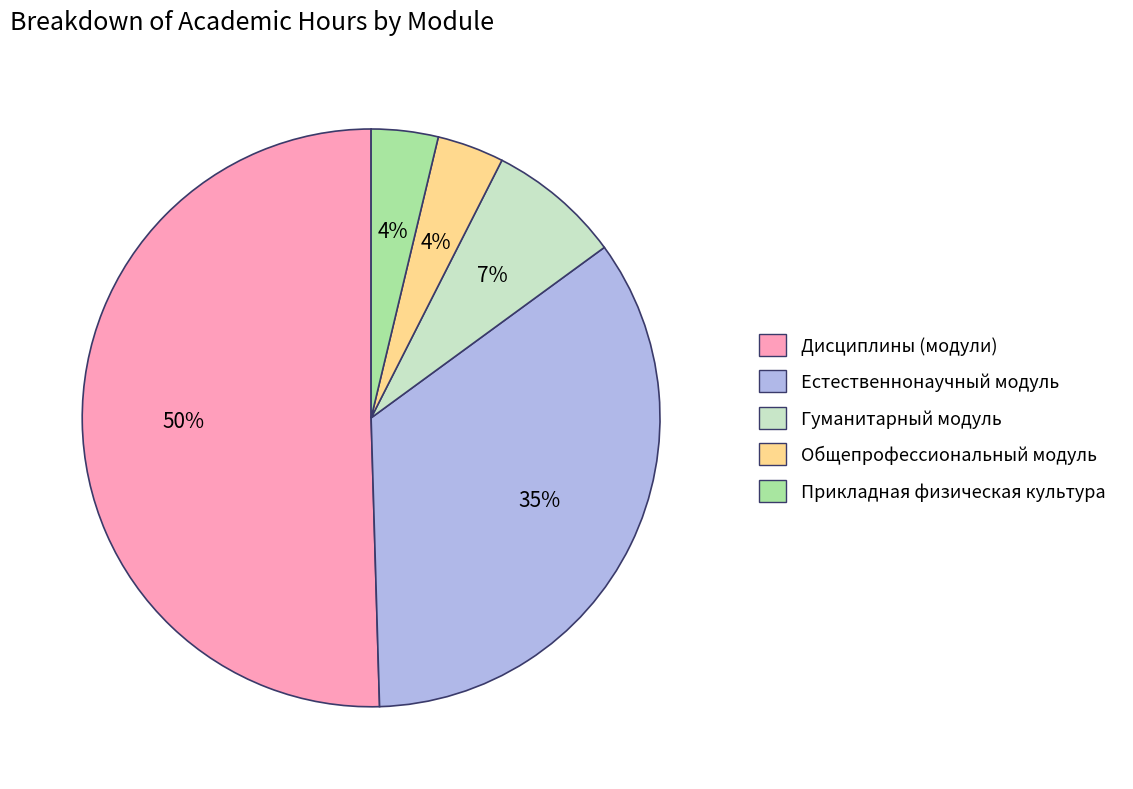

To the nearest percent, what portion does Гуманитарный модуль represent?

7%